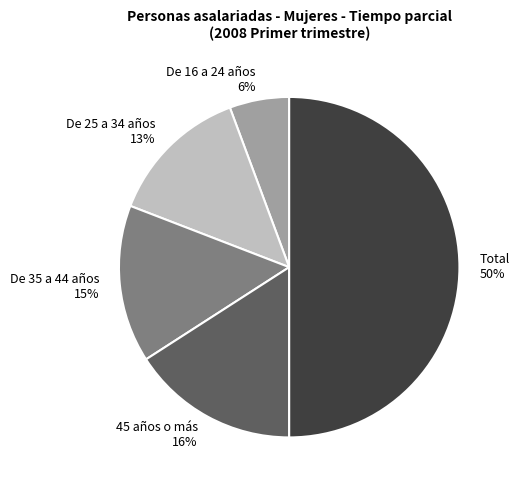

To the nearest percent, what portion does Total represent?

50%